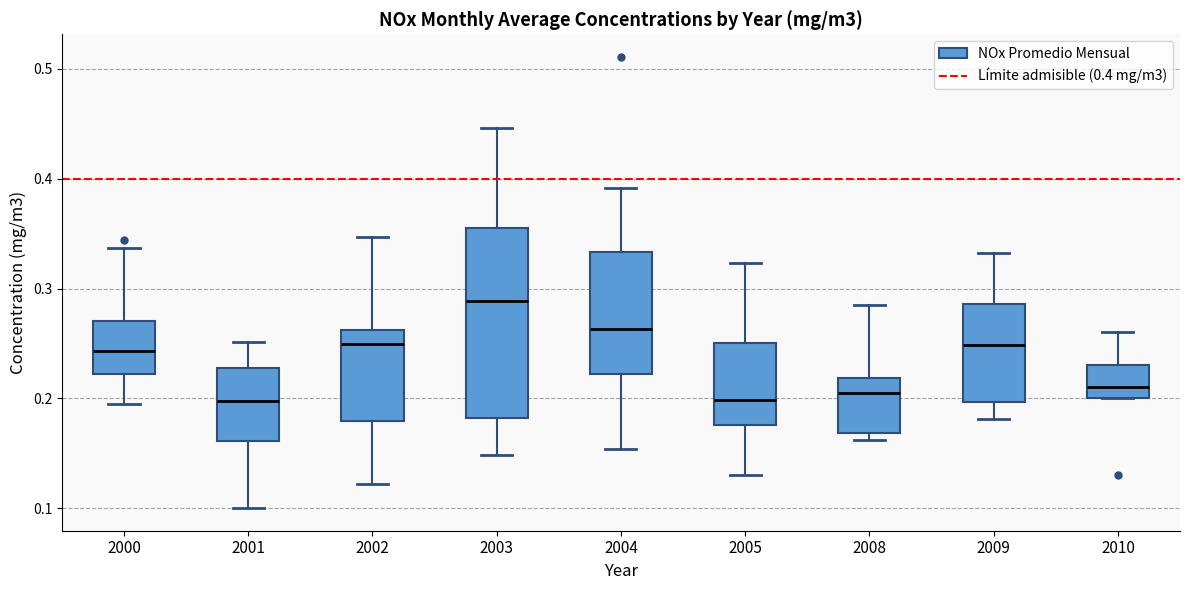

Where does the median line of the box at x = 2003 sit on the y-axis? The values are not printed on the chart, so give them approximately, as read against the axis.

0.29